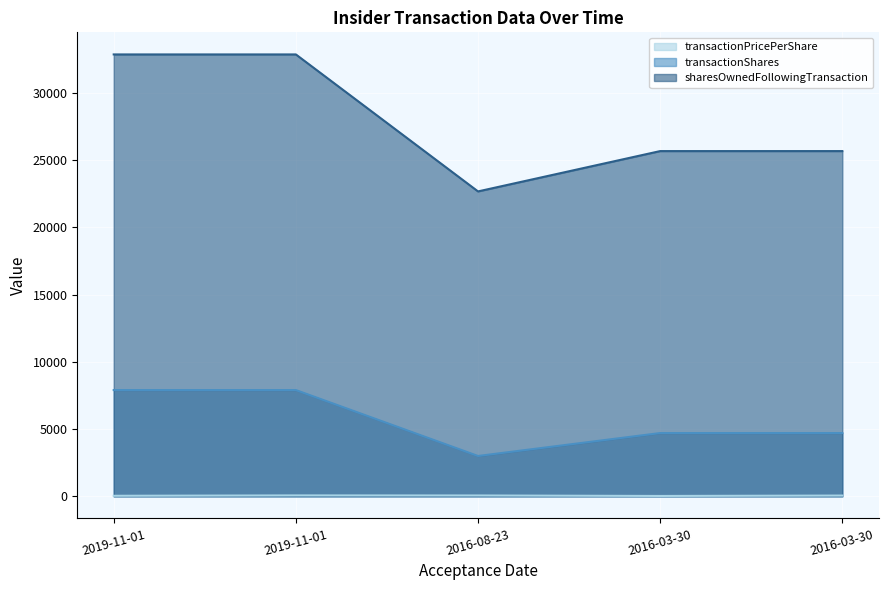

Is the value of transactionPricePerShare at 2016-03-30 greater than the value of transactionShares at 2016-03-30?

No